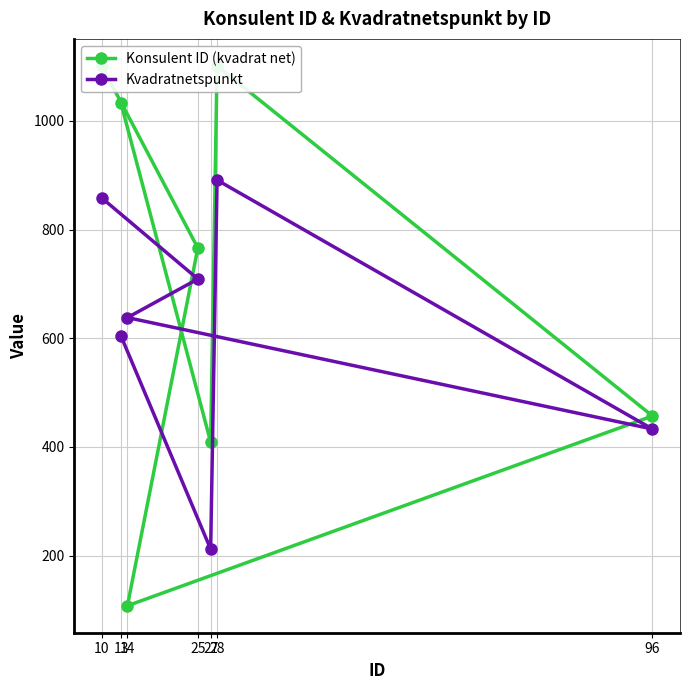

Rank the series at 13 from highest to lowest value.

Konsulent ID (kvadrat net), Kvadratnetspunkt